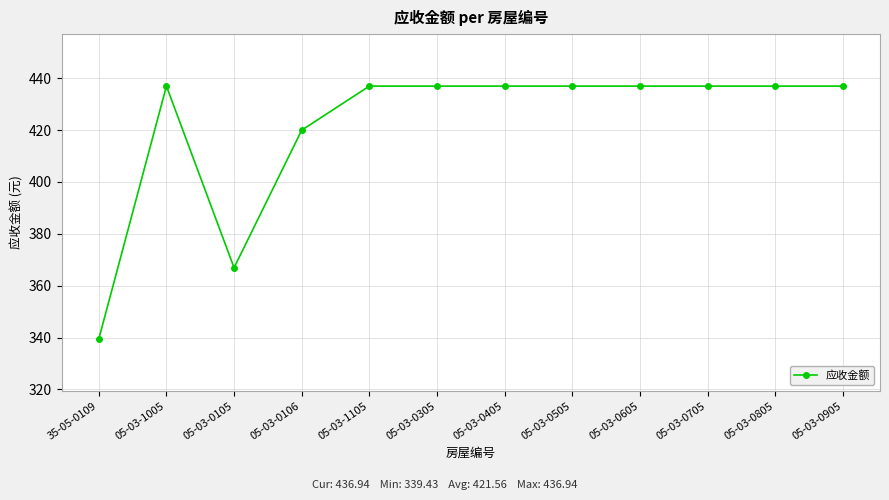

Where is the first local minimum?

05-03-0105